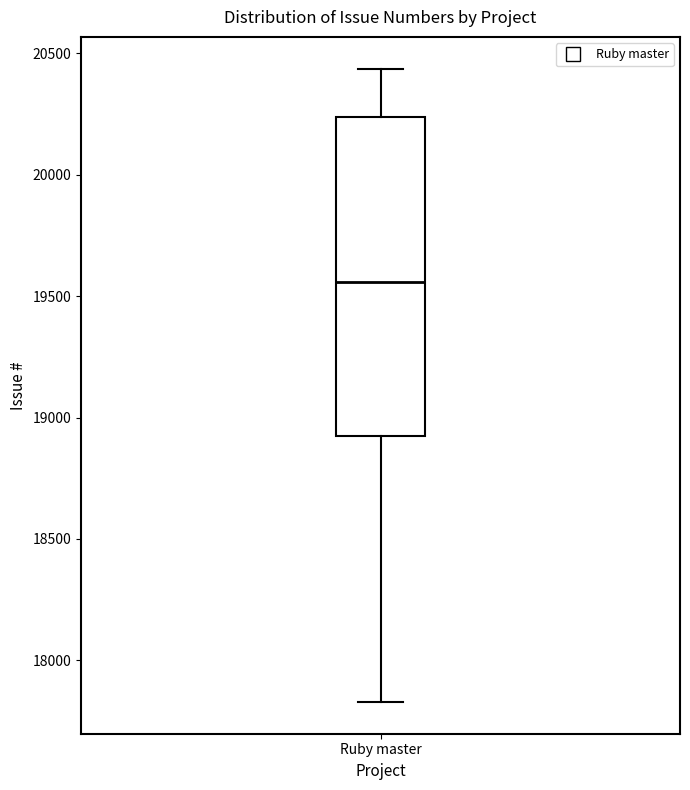

Transcribe this box plot: give where the median line is, the range the box spans, and where the two whiskers end, as read against the y-axis. The values are not printed on the chart, so give them approximately, as read against the axis.

median 19550, box 18900 to 20250, whiskers 17850 to 20450